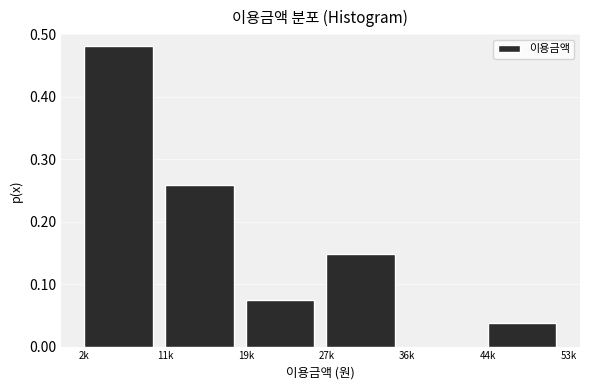

Which label corresponds to the largest value in the chart?

2k